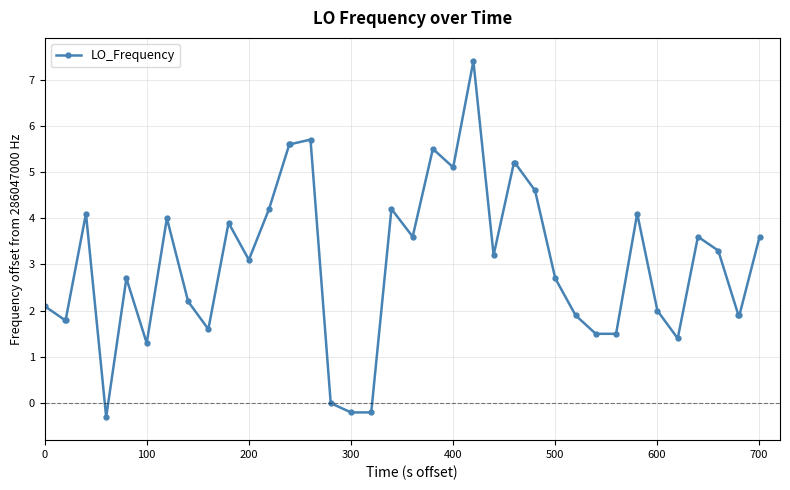

What is the value of the 26th point from the left?

5.2